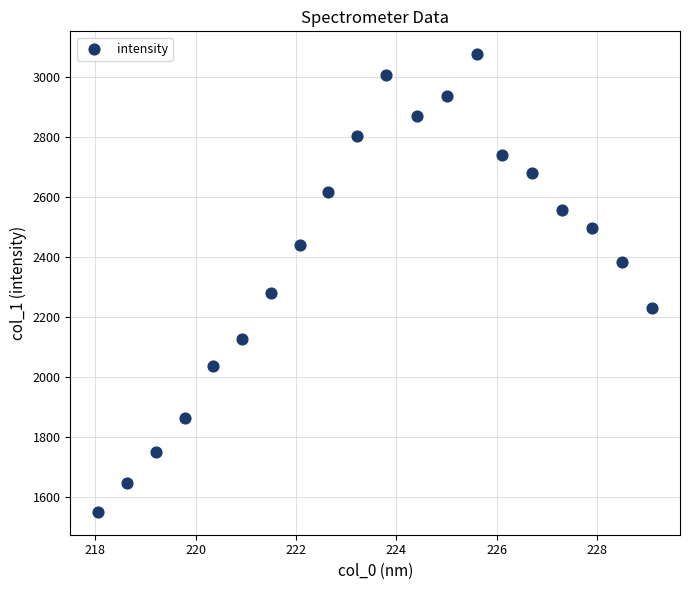

What is the range of X values (max minus min)?

11.0